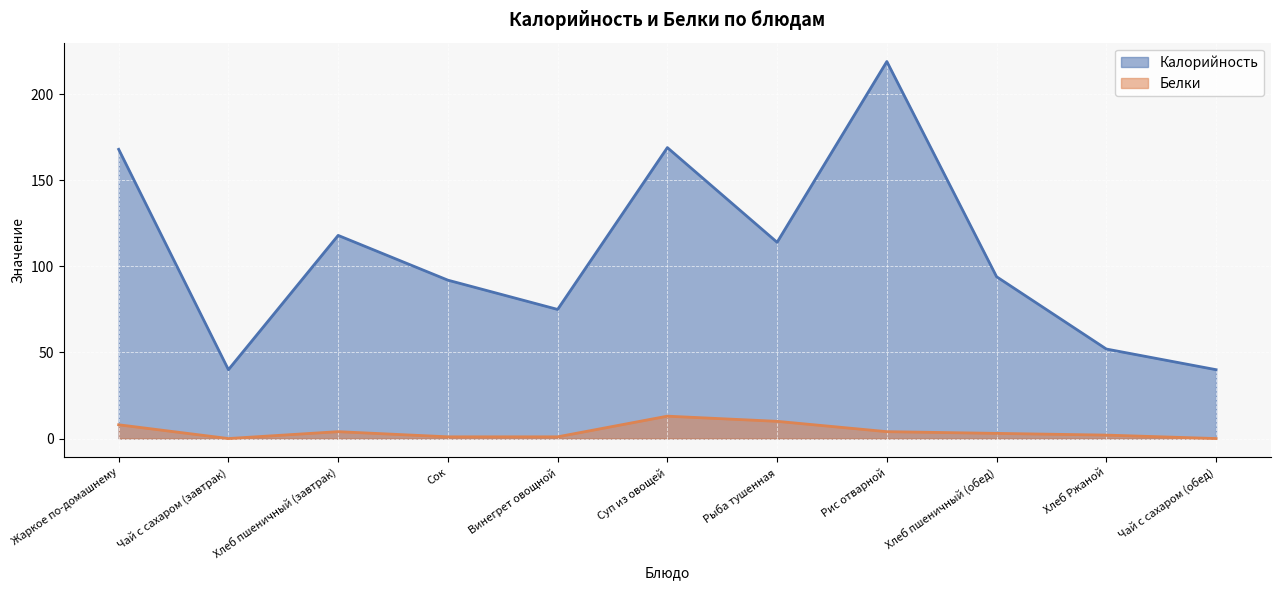

Reading left to right, what are all the values shown in this chart?

Калорийность: 168	40	118	92	75	169	114	219	94	52	40
Белки: 8	0	4	1	1	13	10	4	3	2	0